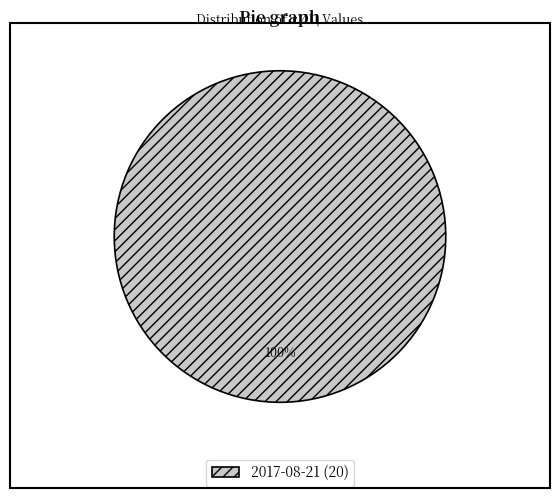

Does any single category account for the majority?

Yes